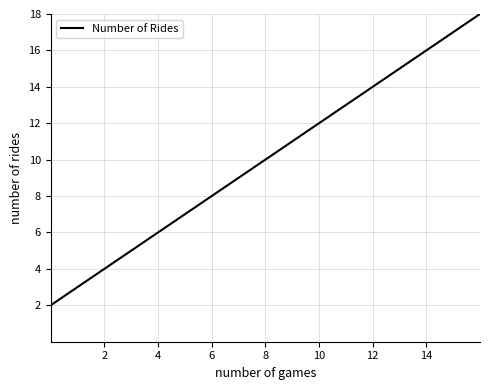

Reading left to right, list all the values displayed in this chart.

2	4	6	8	10	12	14	16	18